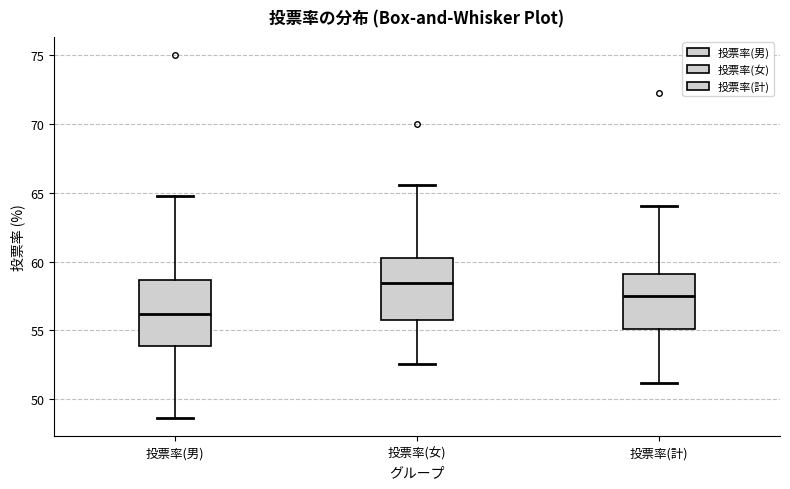

Reading left to right, transcribe this box plot: for each box, give where its median line is, the range the box spans, and where its two whiskers end, as read against the y-axis. The values are not printed on the chart, so give them approximately, as read against the axis.

投票率(男): median 56.0, box 54.0 to 58.5, whiskers 48.5 to 65.0
投票率(女): median 58.5, box 55.5 to 60.5, whiskers 52.5 to 65.5
投票率(計): median 57.5, box 55.0 to 59.0, whiskers 51.0 to 64.0